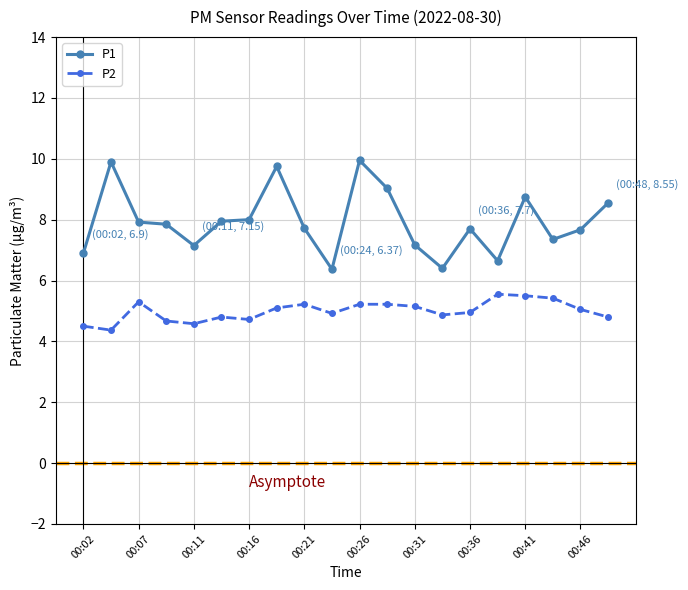

What is the value of the P2 point at the 15th from the left?

5.0